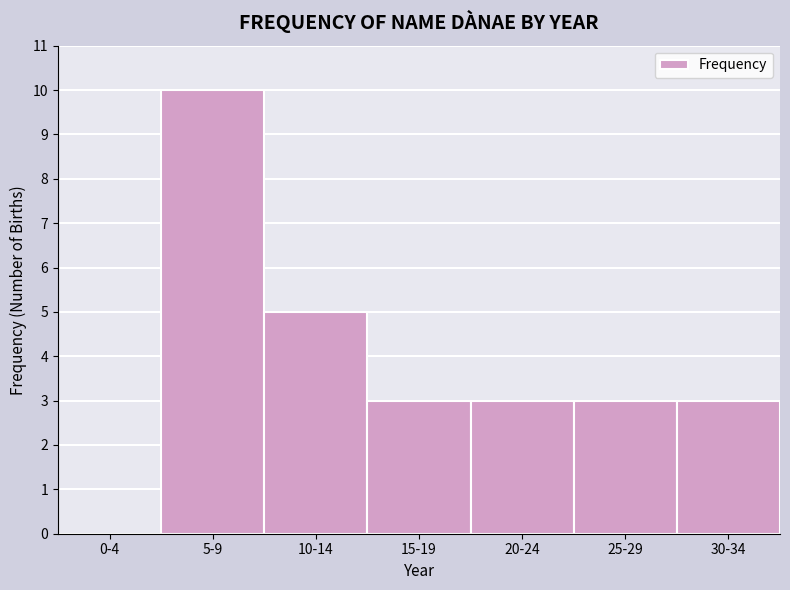

Reading left to right, transcribe all the data shown in this chart.

0-4=0	5-9=10	10-14=5	15-19=3	20-24=3	25-29=3	30-34=3